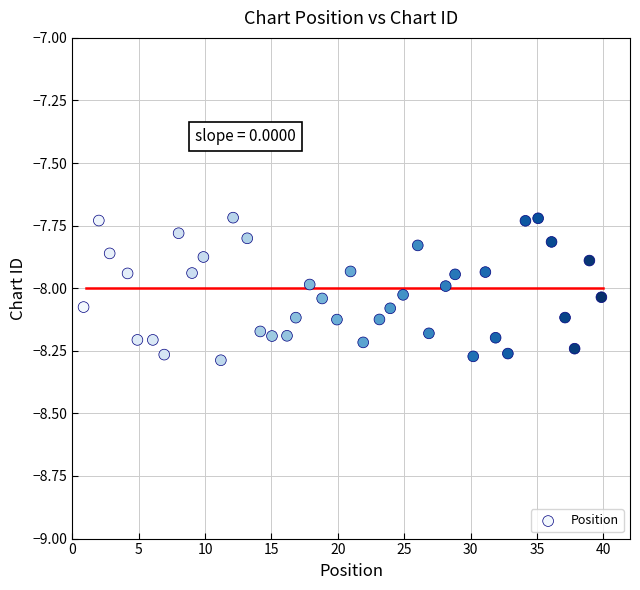

What is the range of Y values (max minus min)?

0.6